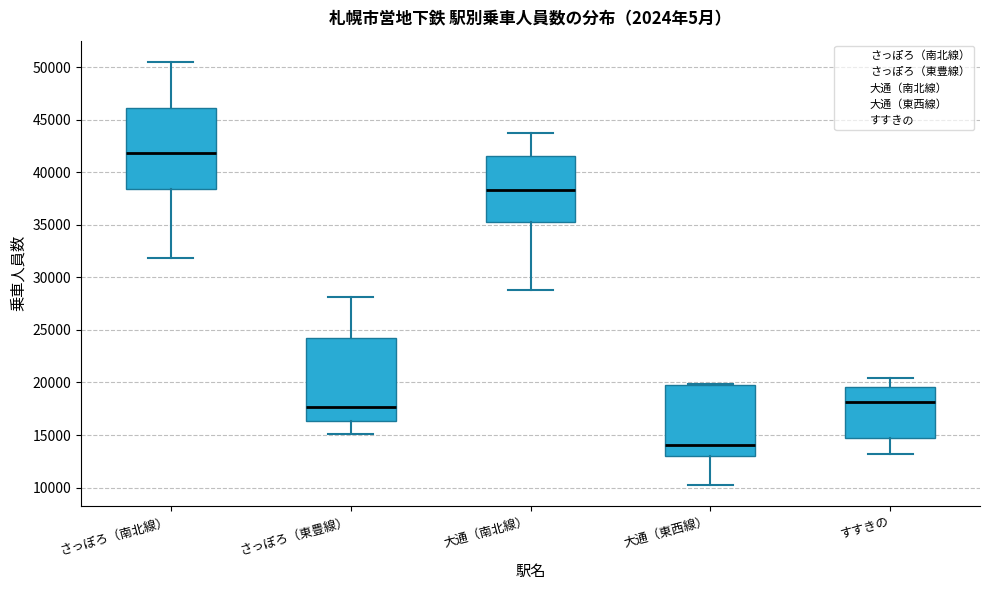

Where does the median line of the box for 大通（東西線） sit on the y-axis? The values are not printed on the chart, so give them approximately, as read against the axis.

14000